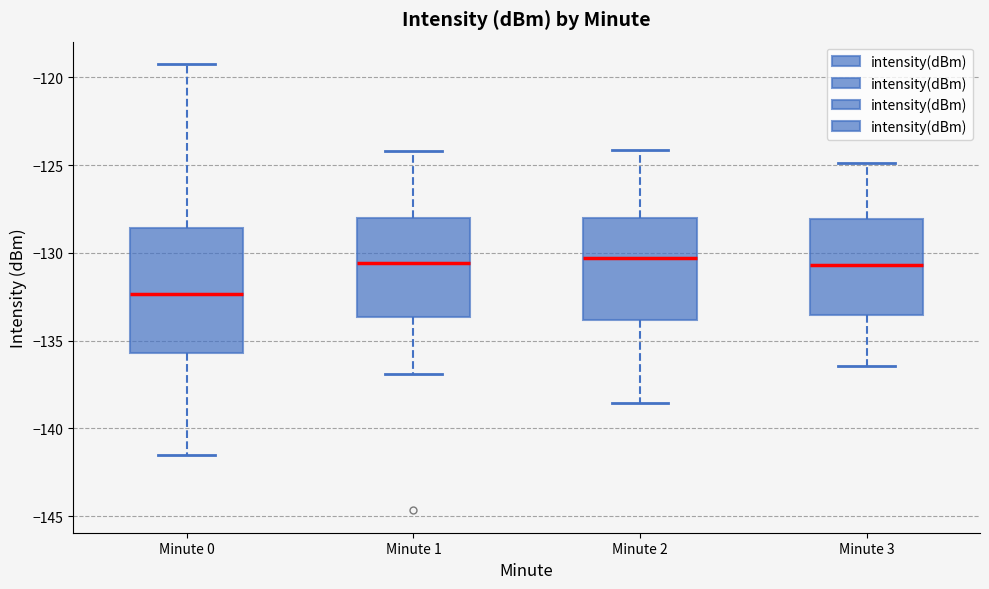

Reading left to right, transcribe this box plot: for each box, give where its median line is, the range the box spans, and where its two whiskers end, as read against the y-axis. The values are not printed on the chart, so give them approximately, as read against the axis.

Minute 0: median -132.5, box -135.5 to -128.5, whiskers -141.5 to -119.0
Minute 1: median -130.5, box -133.5 to -128.0, whiskers -137.0 to -124.0
Minute 2: median -130.5, box -134.0 to -128.0, whiskers -138.5 to -124.0
Minute 3: median -130.5, box -133.5 to -128.0, whiskers -136.5 to -125.0